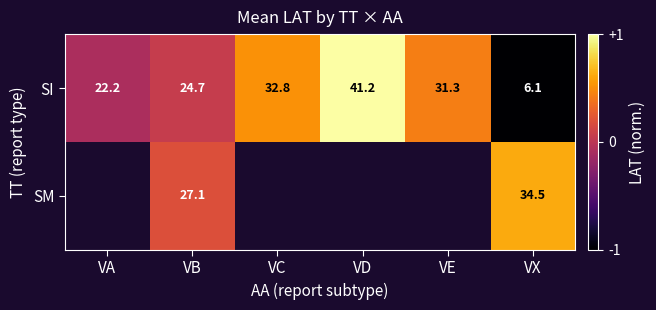

At which label does SI reach its minimum?

VX